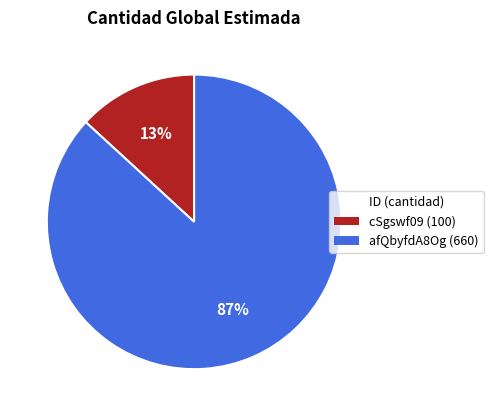

How many segments does this pie chart have?

2